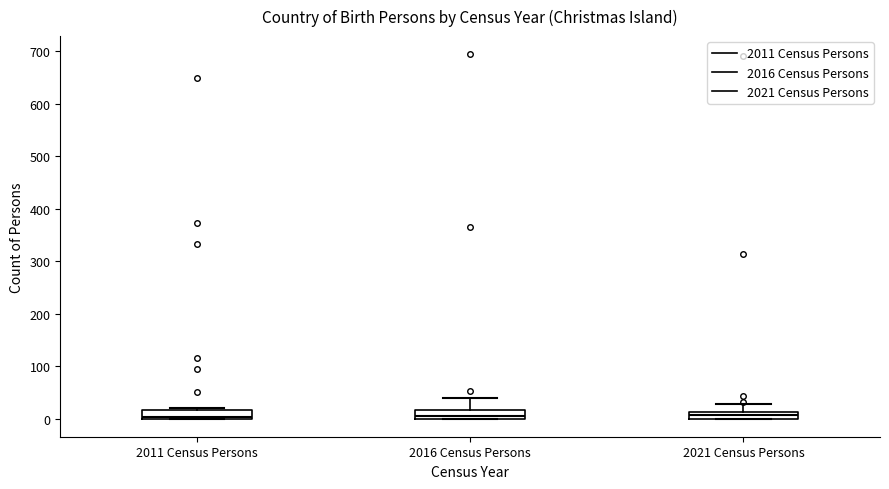

Where is the lower edge of the box for 2011 Census Persons on the y-axis? The values are not printed on the chart, so give them approximately, as read against the axis.

0